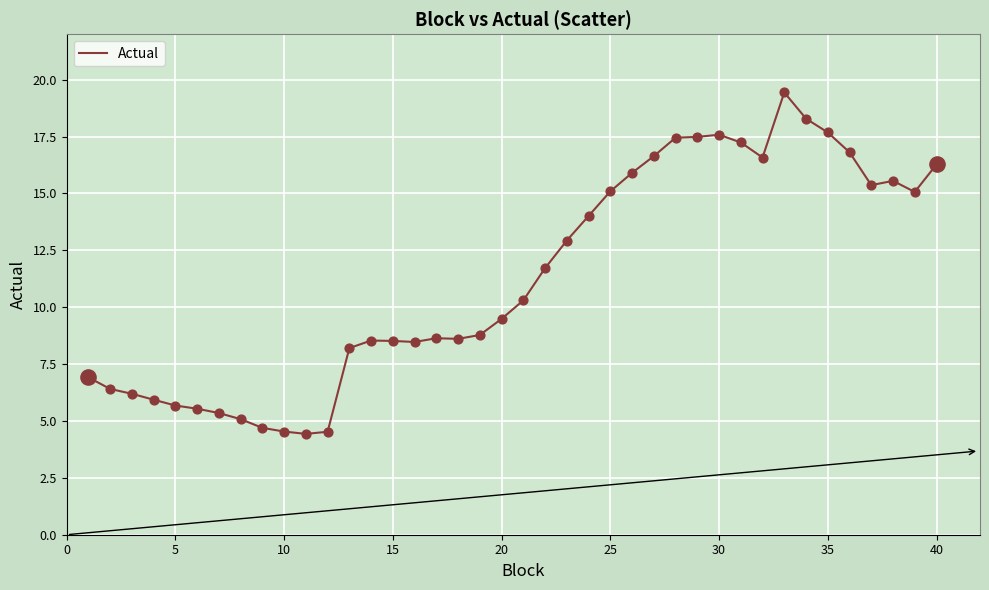

What is the difference between the maximum and minimum values?

15.0